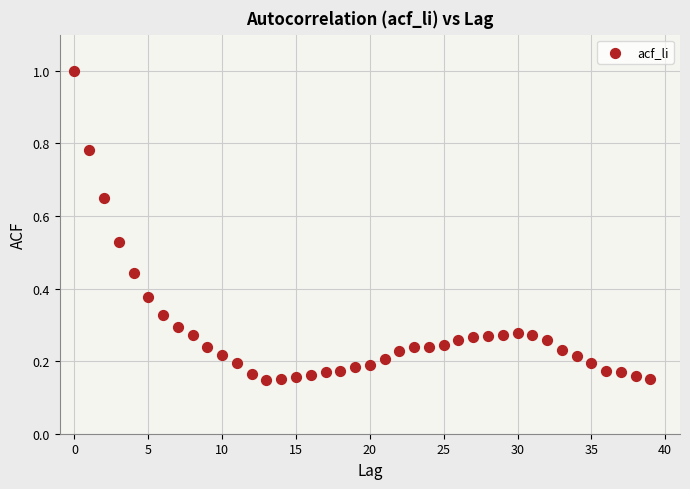

How many points are shown in the scatter plot?

40